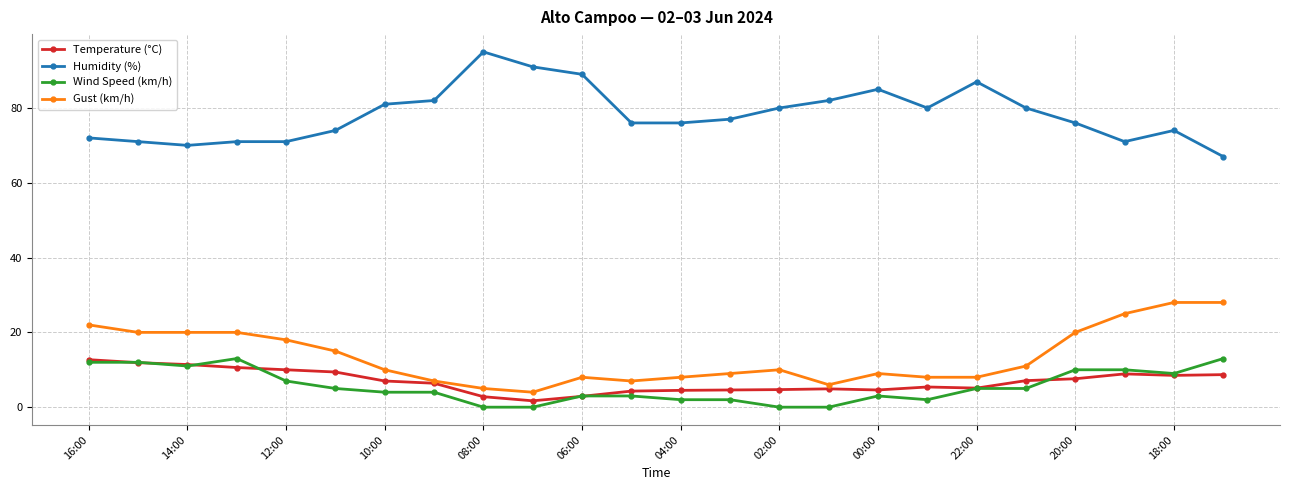

Is this an area chart (filled region under the line)?

No